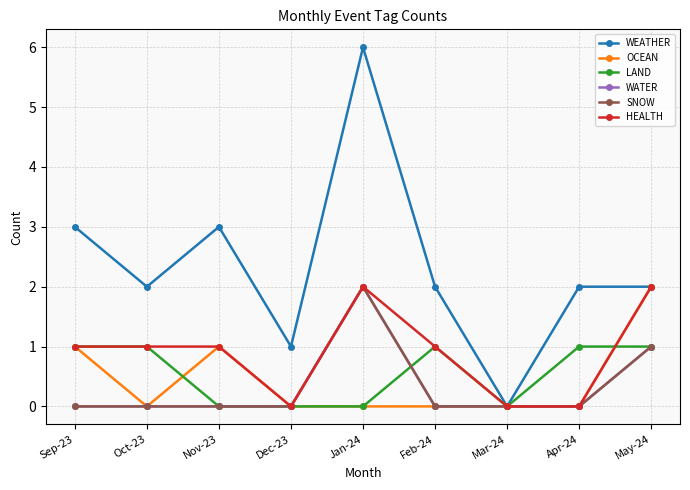

Does the chart have visible grid lines?

Yes